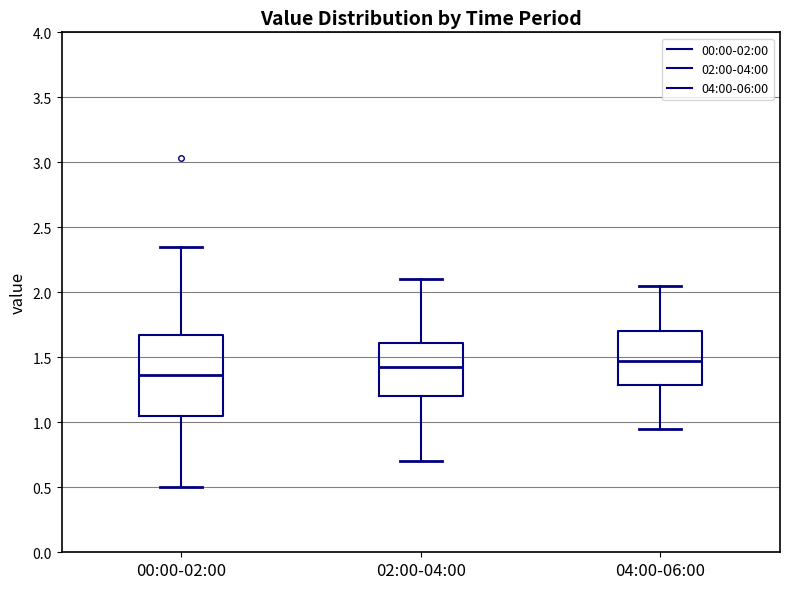

Reading left to right, transcribe this box plot: for each box, give where its median line is, the range the box spans, and where its two whiskers end, as read against the y-axis. The values are not printed on the chart, so give them approximately, as read against the axis.

00:00-02:00: median 1.35, box 1.05 to 1.65, whiskers 0.50 to 2.35
02:00-04:00: median 1.45, box 1.20 to 1.60, whiskers 0.70 to 2.10
04:00-06:00: median 1.50, box 1.30 to 1.70, whiskers 0.95 to 2.05